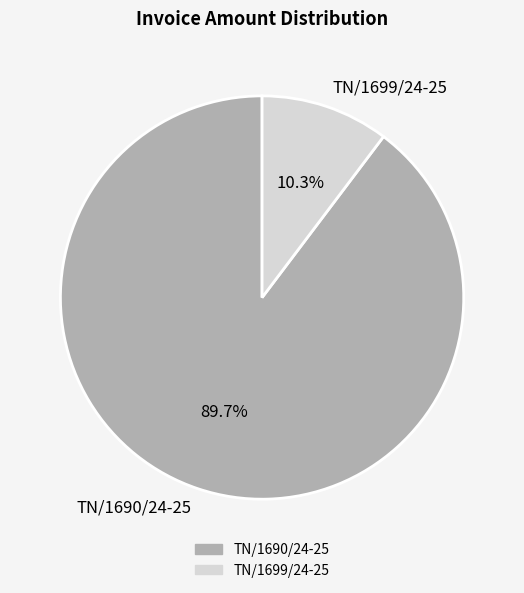

To the nearest percent, what is the difference between the TN/1690/24-25 and TN/1699/24-25 slice percentages?

79%